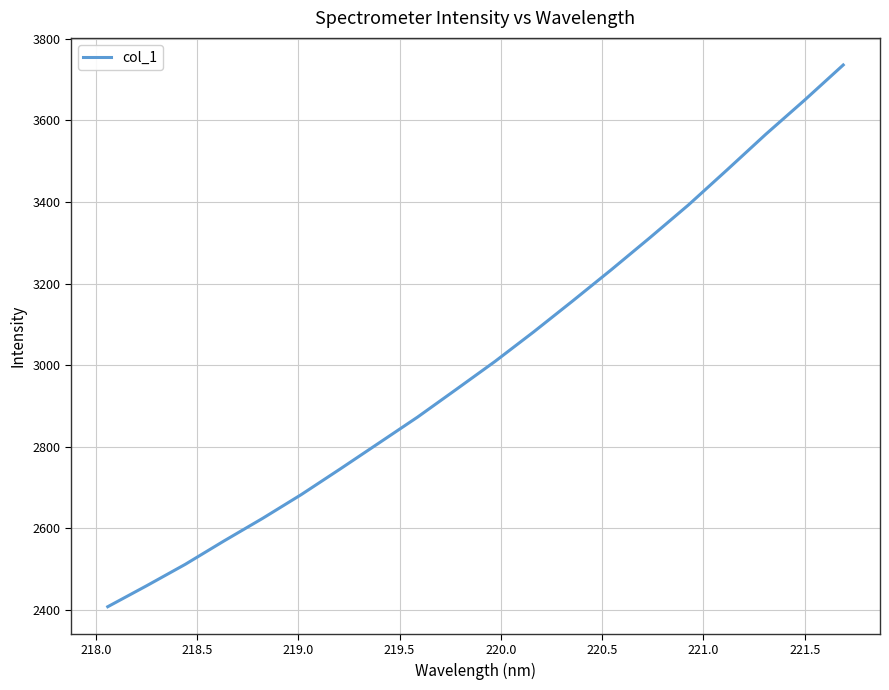

What is the greatest value displayed?

3736.0